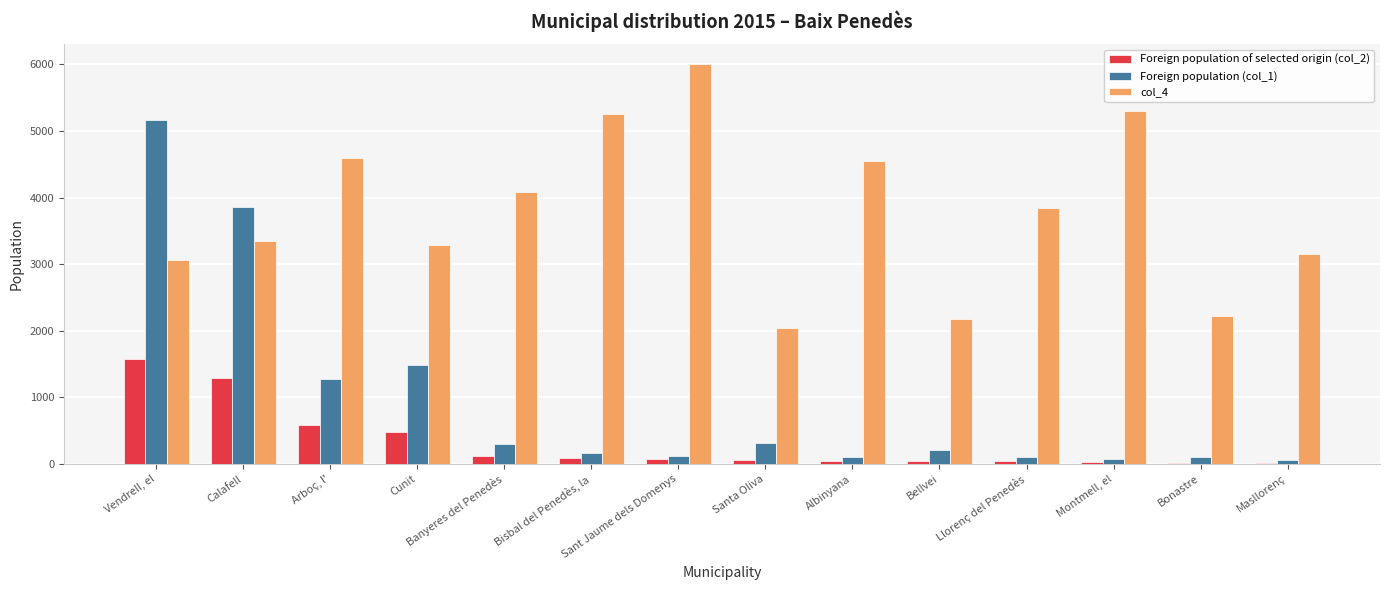

The value of Foreign population (col_1) at Santa Oliva is 319. True or false?

True